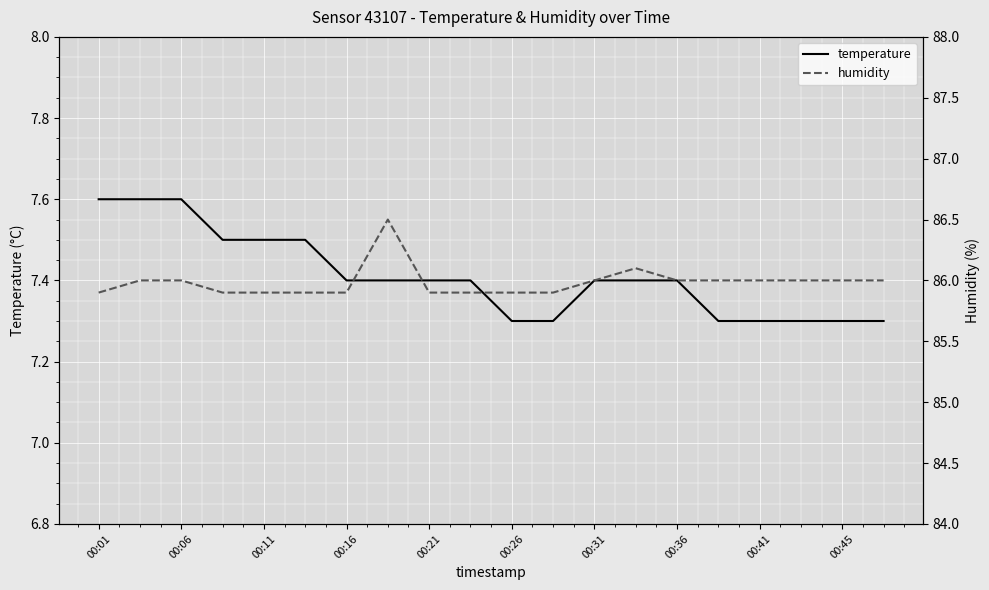

Which series has the widest spread of values?

humidity